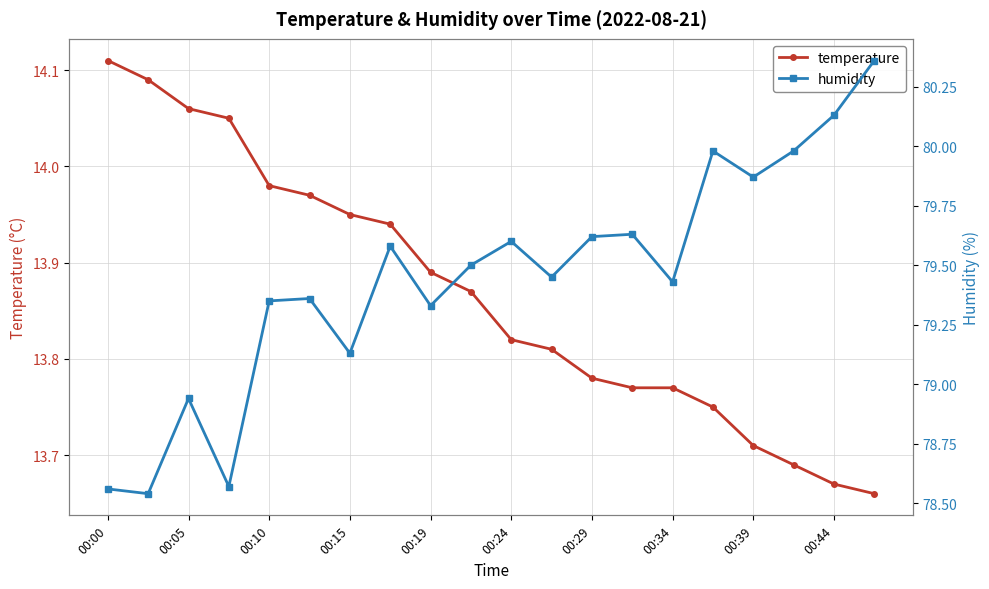

Rank the series by their maximum value, from highest to lowest.

humidity, temperature